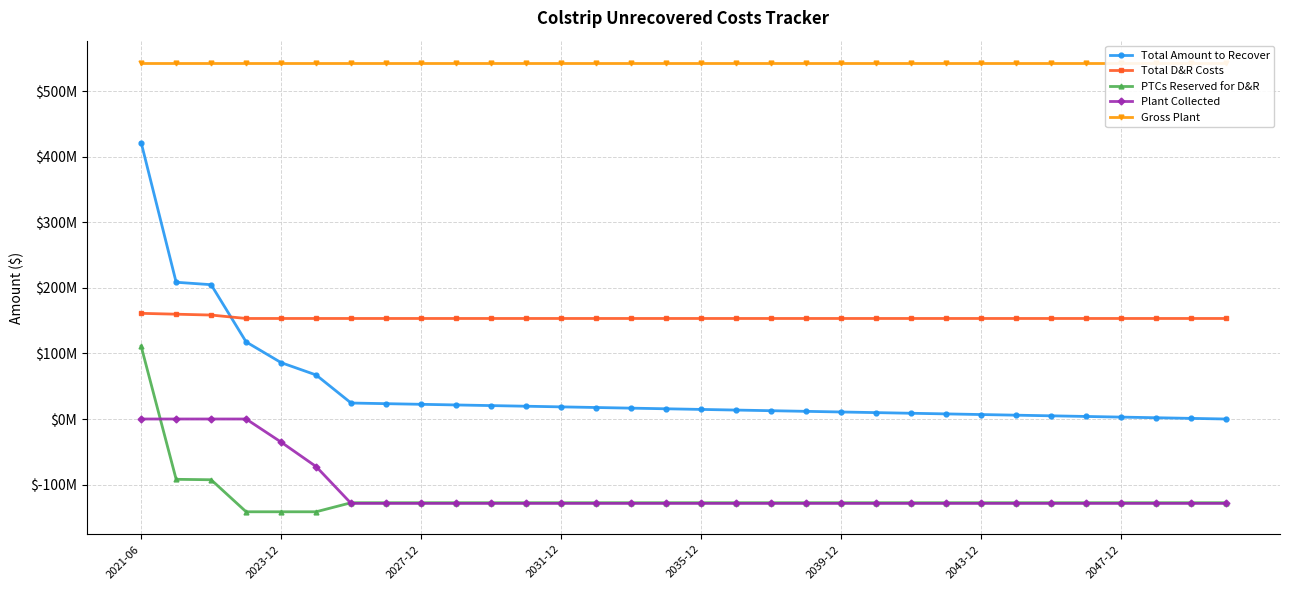

At 2027-12, list the series in order from largest to smallest.

Gross Plant, Total D&R Costs, Total Amount to Recover, PTCs Reserved for D&R, Plant Collected